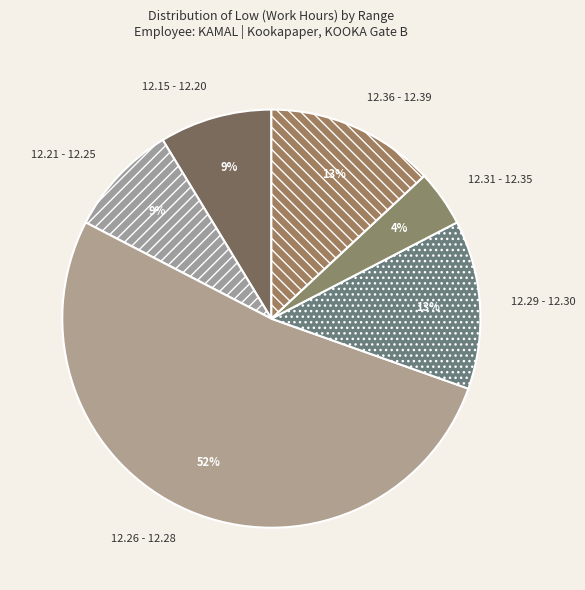

Which category has the biggest portion of the pie?

12.26 - 12.28